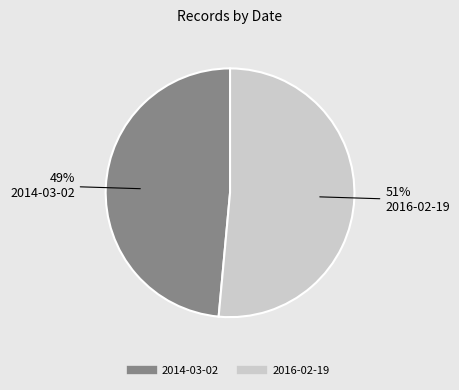

To the nearest percent, what percentage of the pie is 2014-03-02?

49%